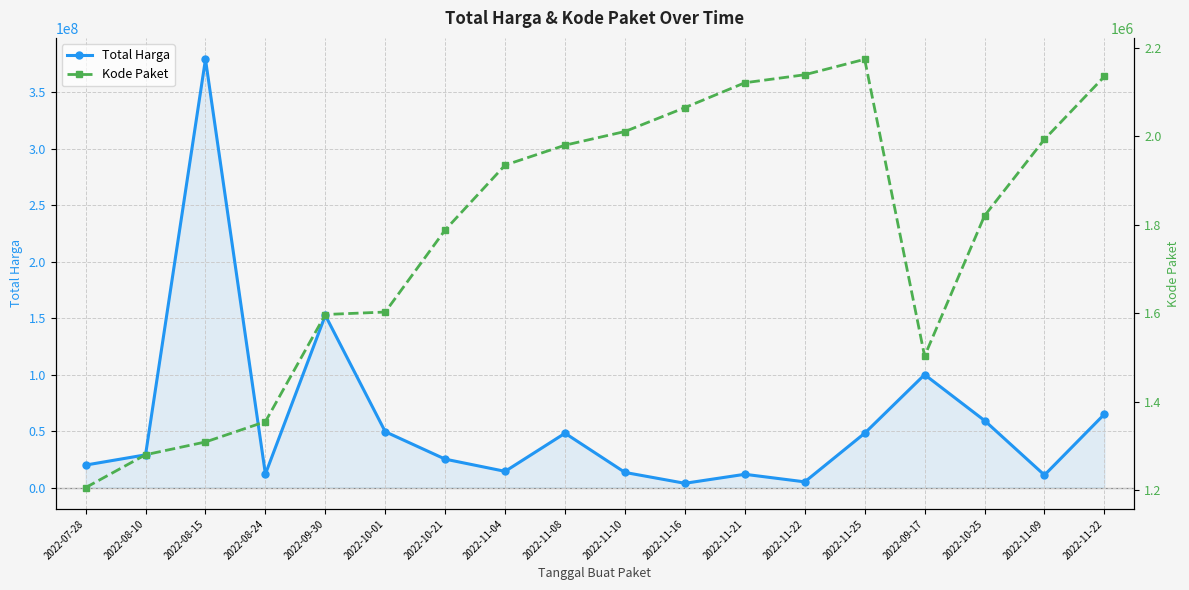

At which label does Total Harga first exceed 29000000?

2022-08-15